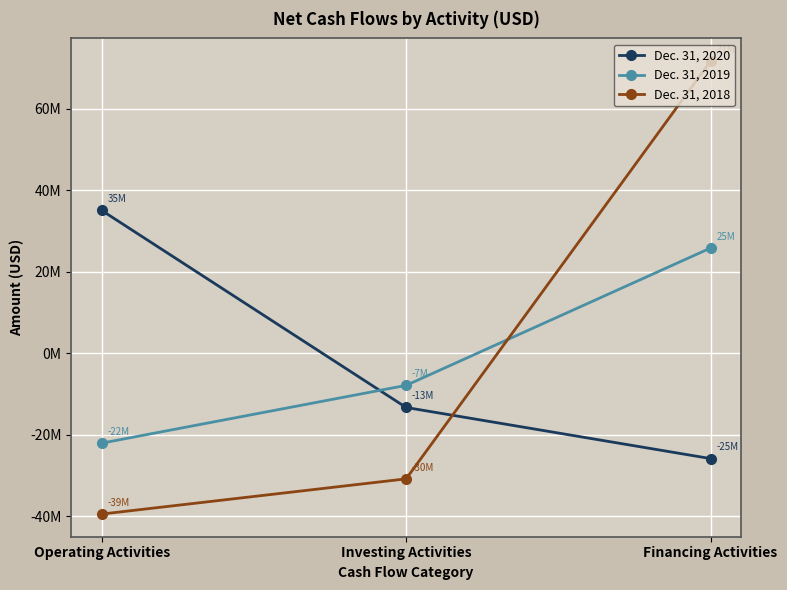

Rank the series by their maximum value, from highest to lowest.

Dec. 31, 2018, Dec. 31, 2020, Dec. 31, 2019